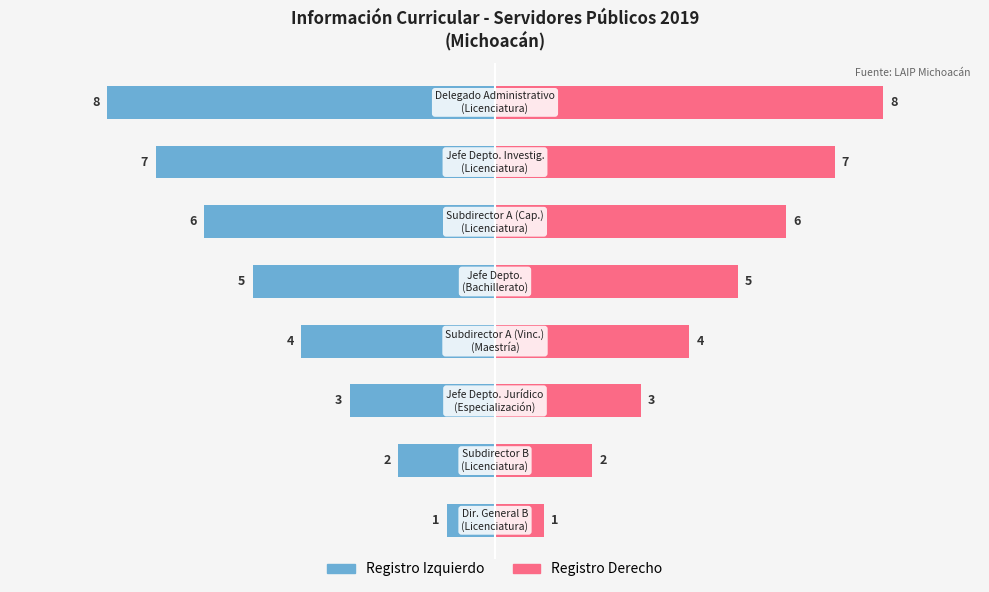

What is the lowest value of the Registro (der.) series?

1